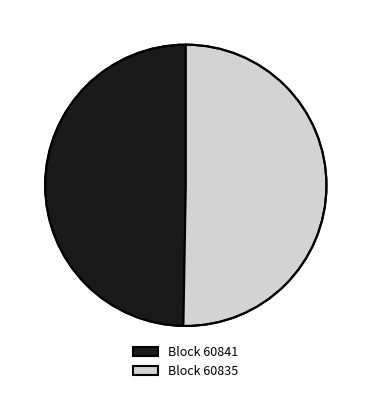

Is it true that Block 60841 is 56% of the pie?

False